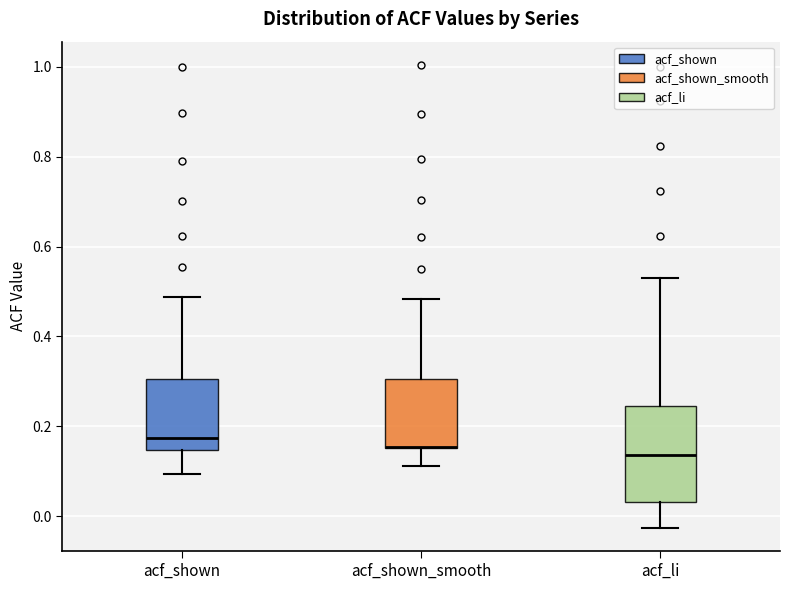

Reading left to right, read every box against the y-axis: the position of its median line, the range the box covers, and the ends of its whiskers. The values are not printed on the chart, so give them approximately, as read against the axis.

acf_shown: median 0.18, box 0.14 to 0.30, whiskers 0.10 to 0.48
acf_shown_smooth: median 0.16 (drawn on the box's lower edge), box 0.16 to 0.30, whiskers 0.12 to 0.48
acf_li: median 0.14, box 0.04 to 0.24, whiskers -0.02 to 0.52